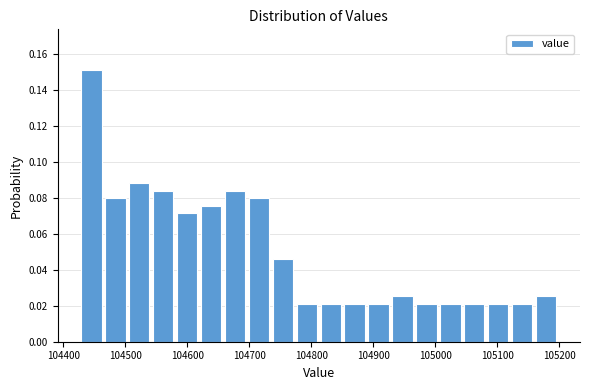

Read against the x-axis, roughly where is the centre of the tallest bar?

104450